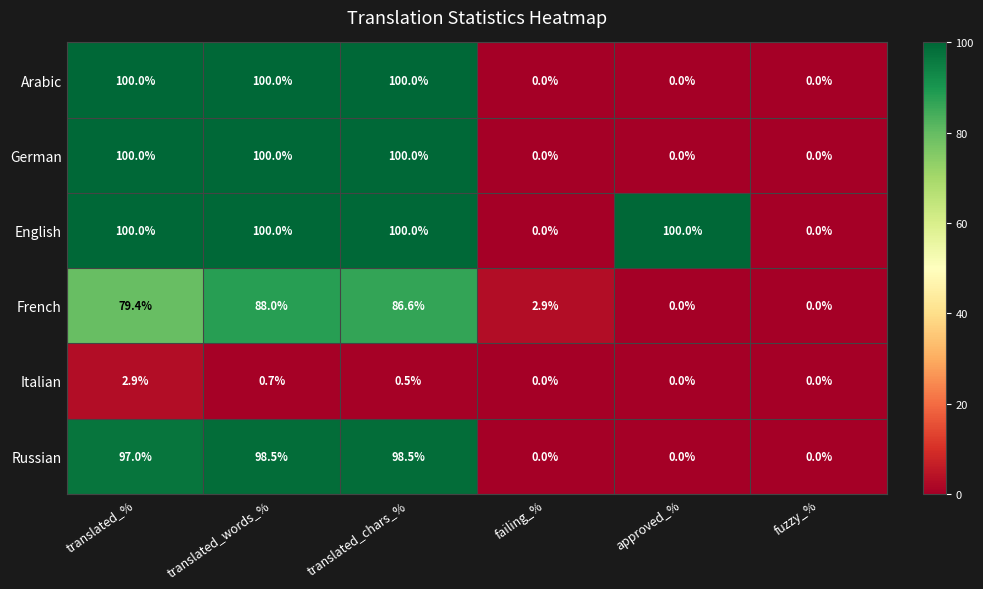

How many Italian values are between 0 and 1?

5